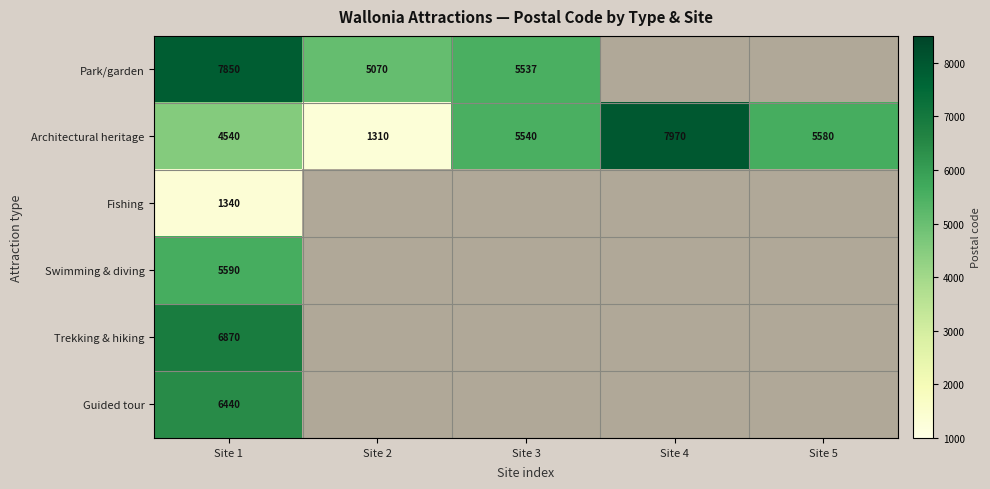

At which label does Architectural heritage reach its peak?

Site 4